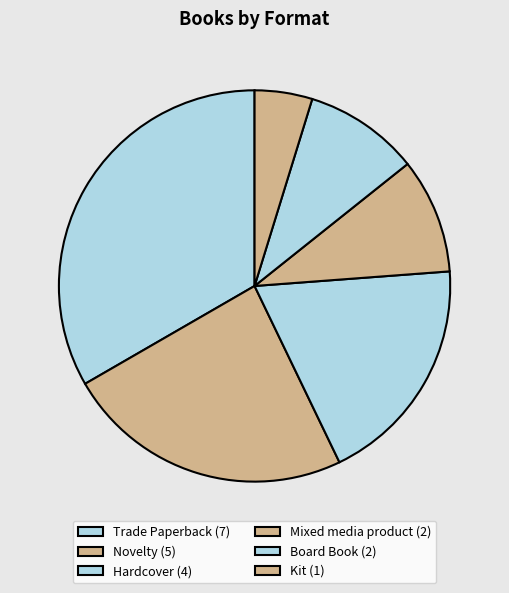

Does Kit represent more than half of the total?

No